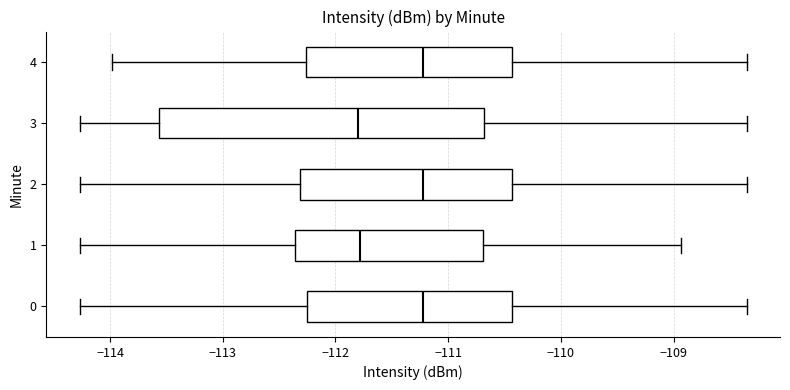

Where is the left edge of the box at y = 4 on the x-axis? The values are not printed on the chart, so give them approximately, as read against the axis.

-112.3